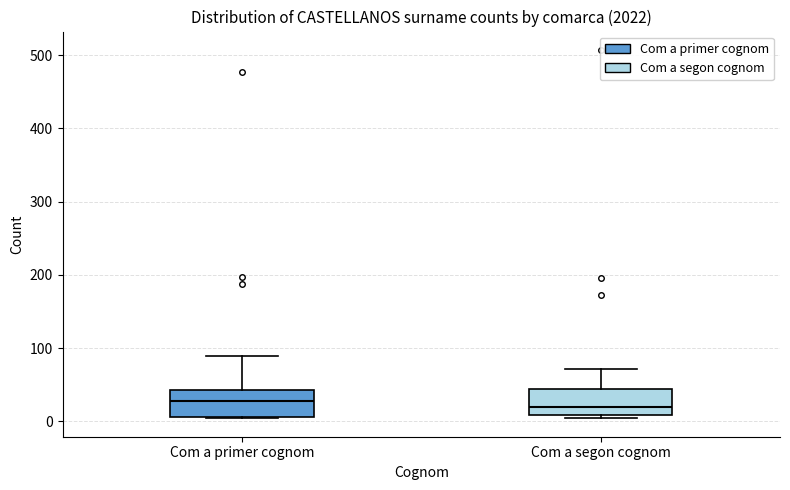

Reading left to right, read every box against the y-axis: the position of its median line, the range the box covers, and the ends of its whiskers. The values are not printed on the chart, so give them approximately, as read against the axis.

Com a primer cognom: median 30, box 10 to 40, whiskers 0 to 90
Com a segon cognom: median 20, box 10 to 40, whiskers 0 to 70